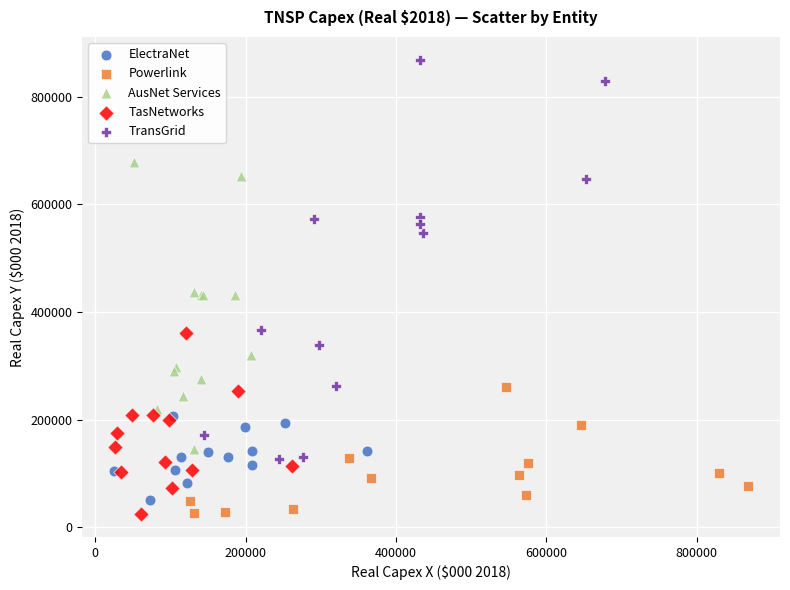

Which series has the largest Y range (max minus min)?

TransGrid